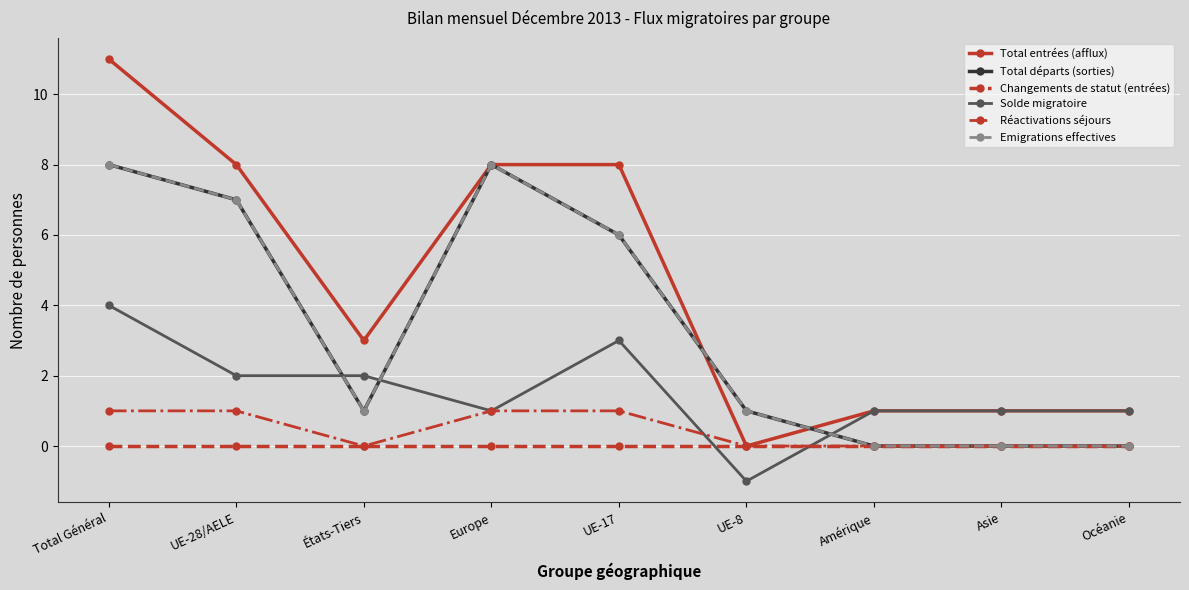

True or false: Réactivations séjours has more than 0 interior local peaks.

False